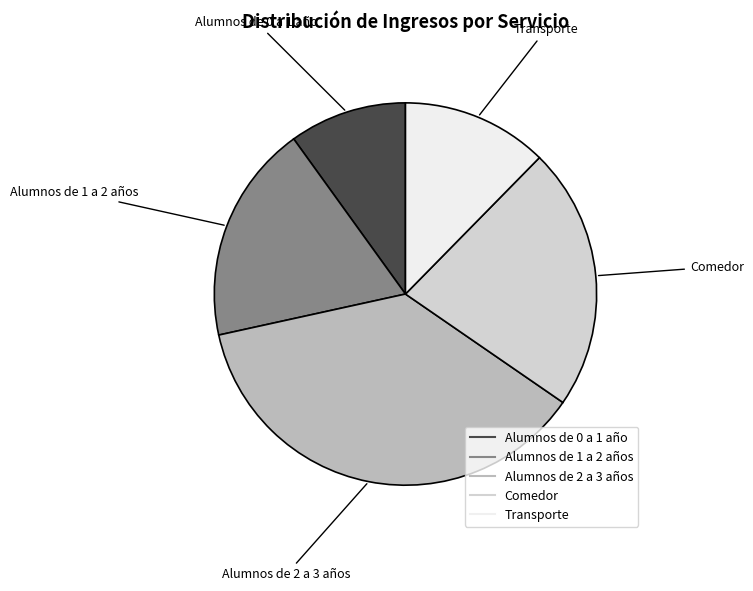

Combined, do Alumnos de 0 a 1 año and Alumnos de 2 a 3 años account for over 50%?

No